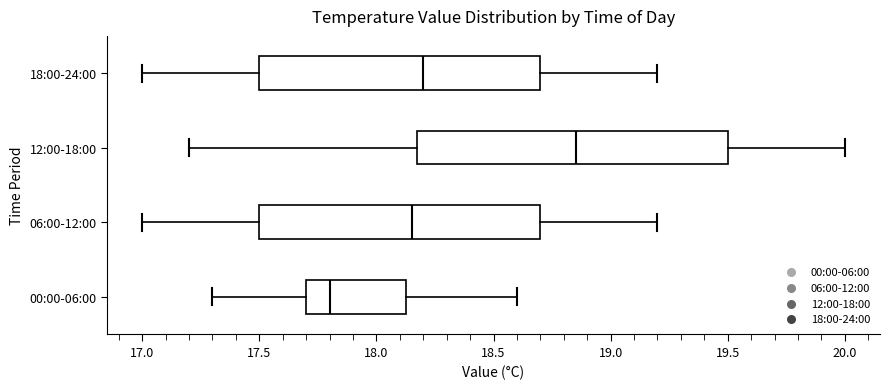

Reading bottom to top, transcribe this box plot: for each box, give where its median line is, the range the box spans, and where its two whiskers end, as read against the x-axis. The values are not printed on the chart, so give them approximately, as read against the axis.

00:00-06:00: median 17.80, box 17.70 to 18.15, whiskers 17.30 to 18.60
06:00-12:00: median 18.15, box 17.50 to 18.70, whiskers 17.00 to 19.20
12:00-18:00: median 18.85, box 18.20 to 19.50, whiskers 17.20 to 20.00
18:00-24:00: median 18.20, box 17.50 to 18.70, whiskers 17.00 to 19.20